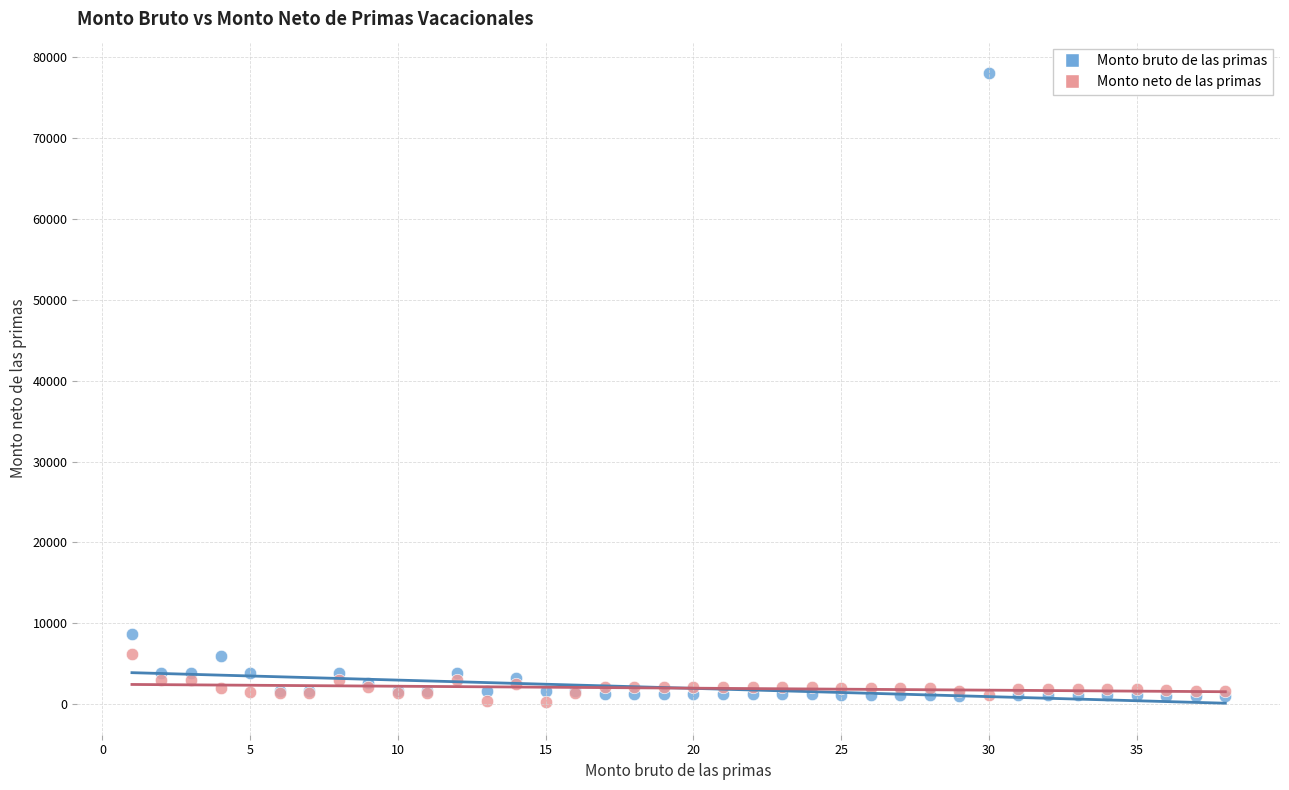

Which series has the largest Y range (max minus min)?

Monto bruto de las primas